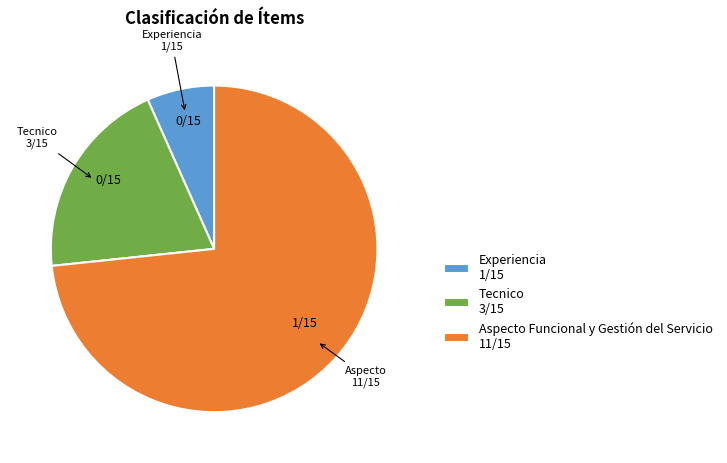

Is there a majority slice in this chart?

Yes